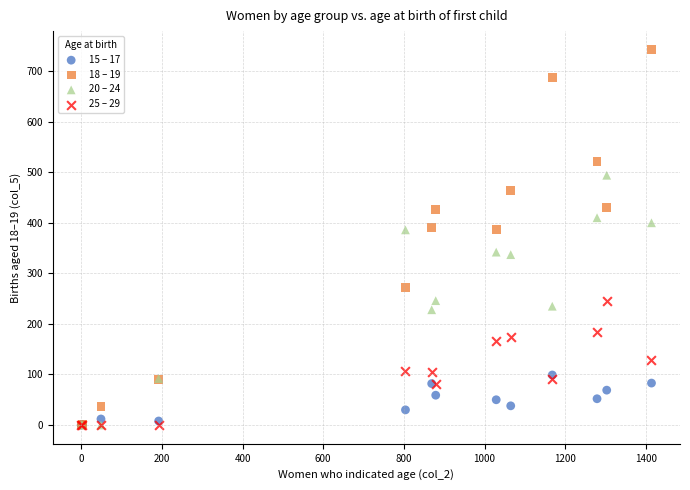

What are all the series names shown in the legend?

15 – 17, 18 – 19, 20 – 24, 25 – 29